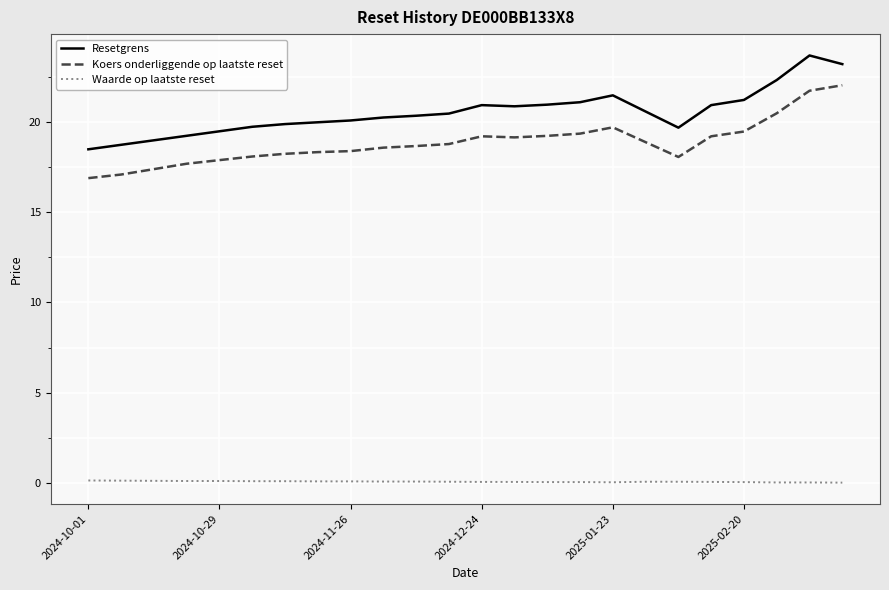

True or false: Resetgrens and Koers onderliggende op laatste reset cross at least once.

False